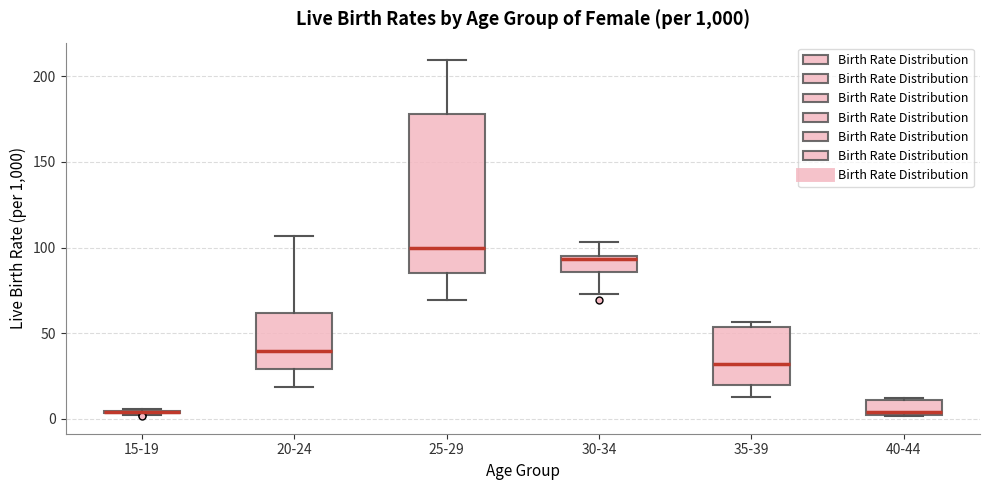

Reading left to right, read every box against the y-axis: the position of its median line, the range the box covers, and the ends of its whiskers. The values are not printed on the chart, so give them approximately, as read against the axis.

15-19: box collapsed to a line at 5, whiskers 5 to 5
20-24: median 40, box 30 to 60, whiskers 20 to 105
25-29: median 100, box 85 to 180, whiskers 70 to 210
30-34: median 95 (just below the box's upper edge), box 85 to 95, whiskers 75 to 105
35-39: median 30, box 20 to 55, whiskers 15 to 55 (just above the box's upper edge)
40-44: median 5, box 0 to 10, whiskers 0 to 10